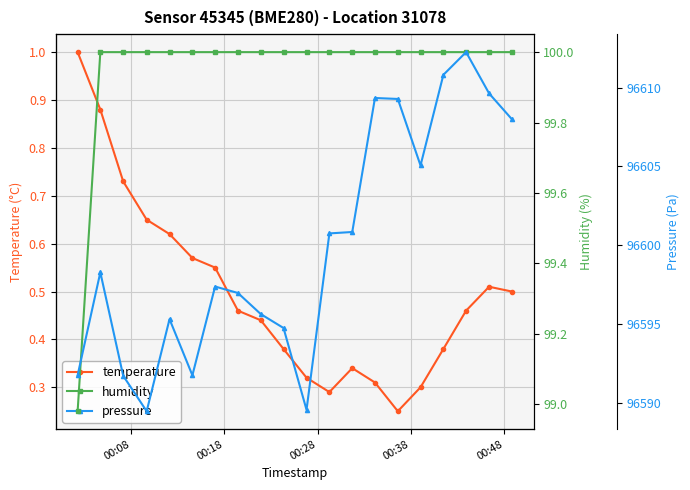

What is the maximum value for temperature?

1.0